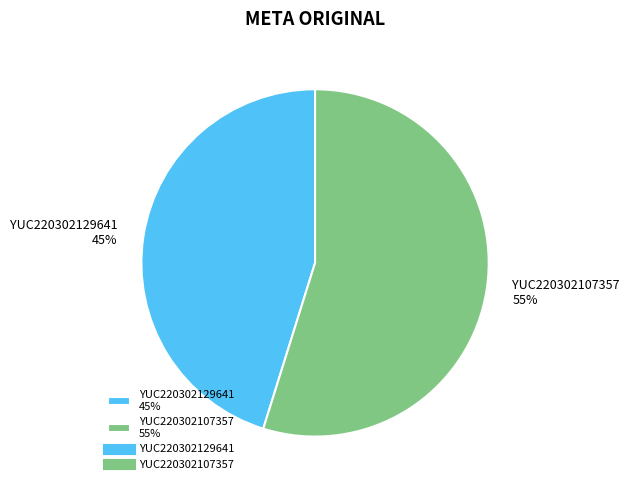

Count the number of slices in the pie.

2